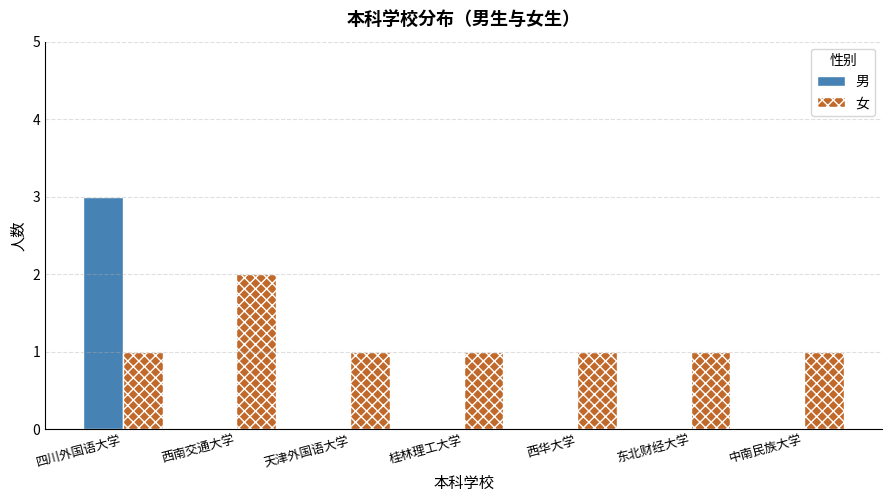

The 女 series shows 2 at 桂林理工大学. True or false?

False